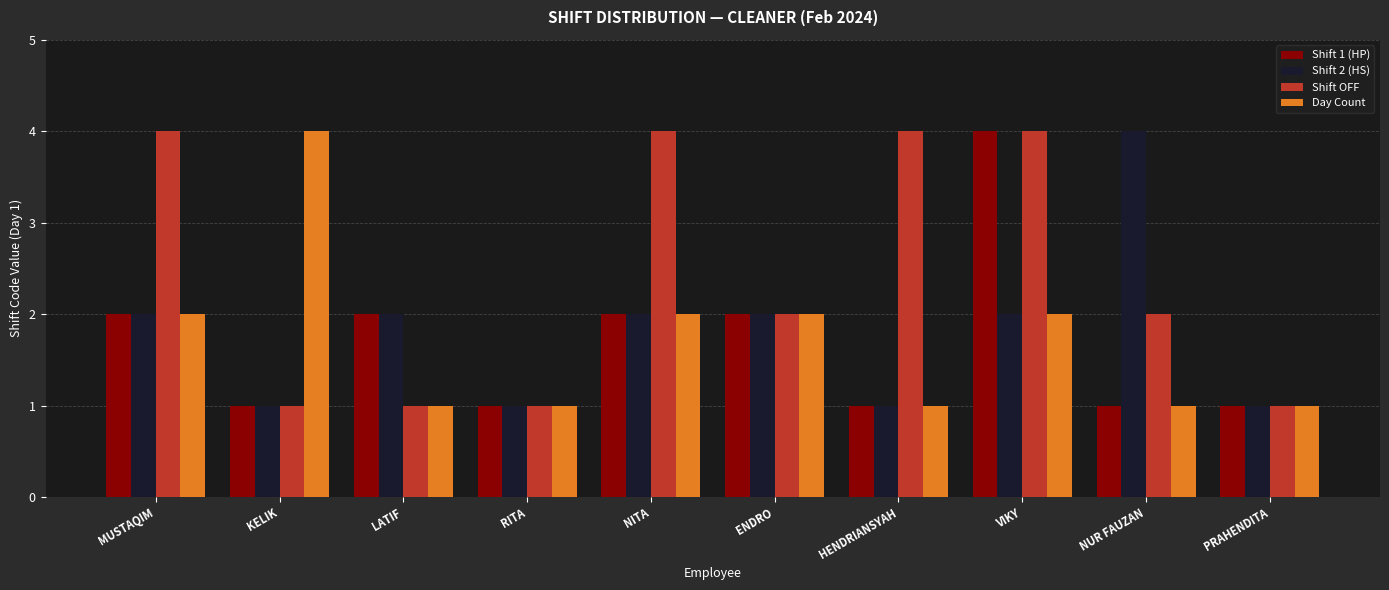

Reading left to right, transcribe all the data shown in this chart.

Shift 1 (HP): MUSTAQIM=2	KELIK=1	LATIF=2	RITA=1	NITA=2	ENDRO=2	HENDRIANSYAH=1	VIKY=4	NUR FAUZAN=1	PRAHENDITA=1
Shift 2 (HS): MUSTAQIM=2	KELIK=1	LATIF=2	RITA=1	NITA=2	ENDRO=2	HENDRIANSYAH=1	VIKY=2	NUR FAUZAN=4	PRAHENDITA=1
Shift OFF: MUSTAQIM=4	KELIK=1	LATIF=1	RITA=1	NITA=4	ENDRO=2	HENDRIANSYAH=4	VIKY=4	NUR FAUZAN=2	PRAHENDITA=1
Day Count: MUSTAQIM=2	KELIK=4	LATIF=1	RITA=1	NITA=2	ENDRO=2	HENDRIANSYAH=1	VIKY=2	NUR FAUZAN=1	PRAHENDITA=1